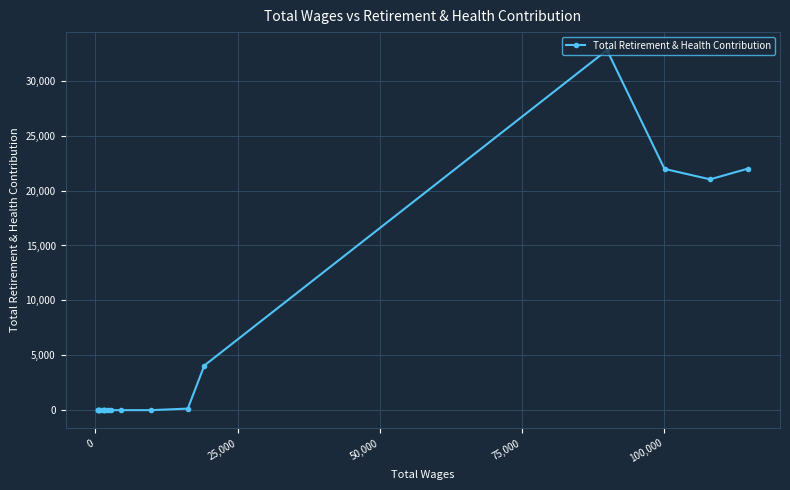

What is the average value?

5368